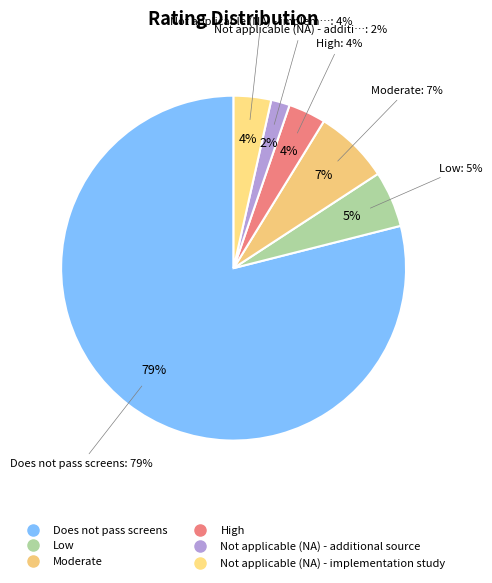

Is there any slice that represents more than half of the pie?

Yes